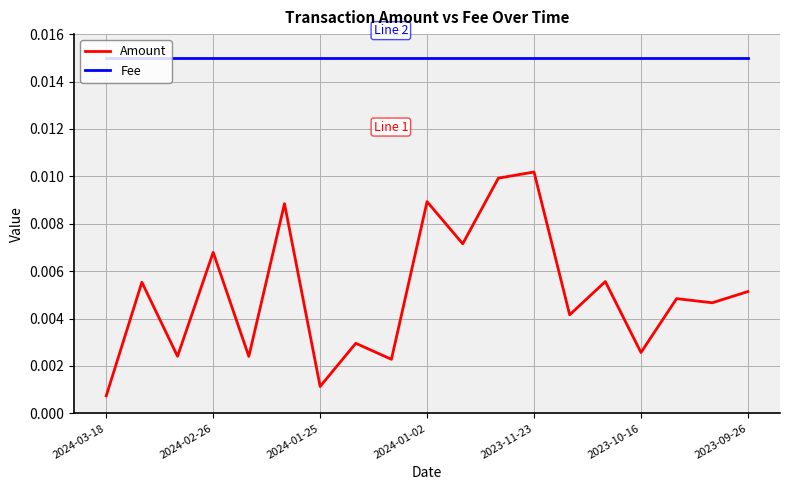

True or false: Fee and Amount cross at least once.

False